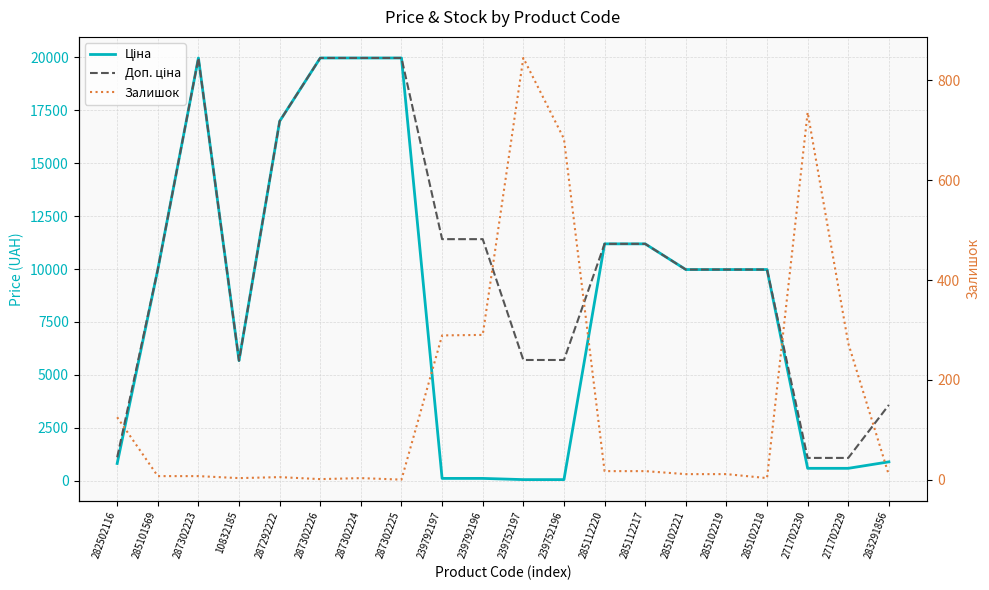

What is the value of the Доп. ціна point at the 14th from the left?

11188.2